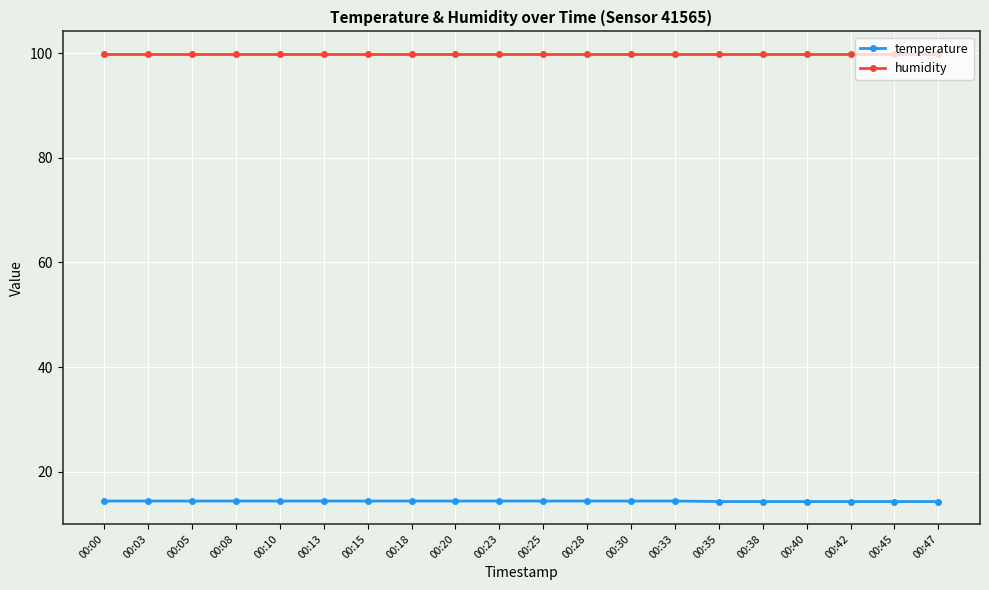

The humidity series shows 55.3 at 00:38. True or false?

False